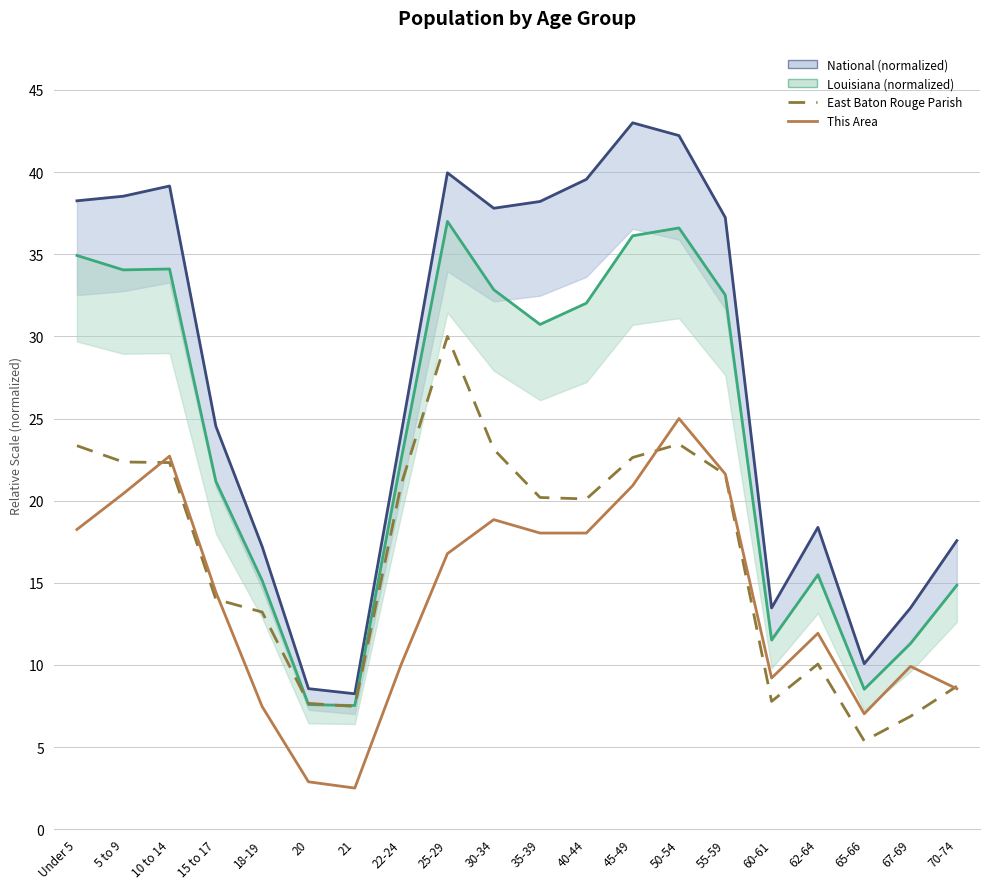

How many data points in Louisiana are less than 30?

10